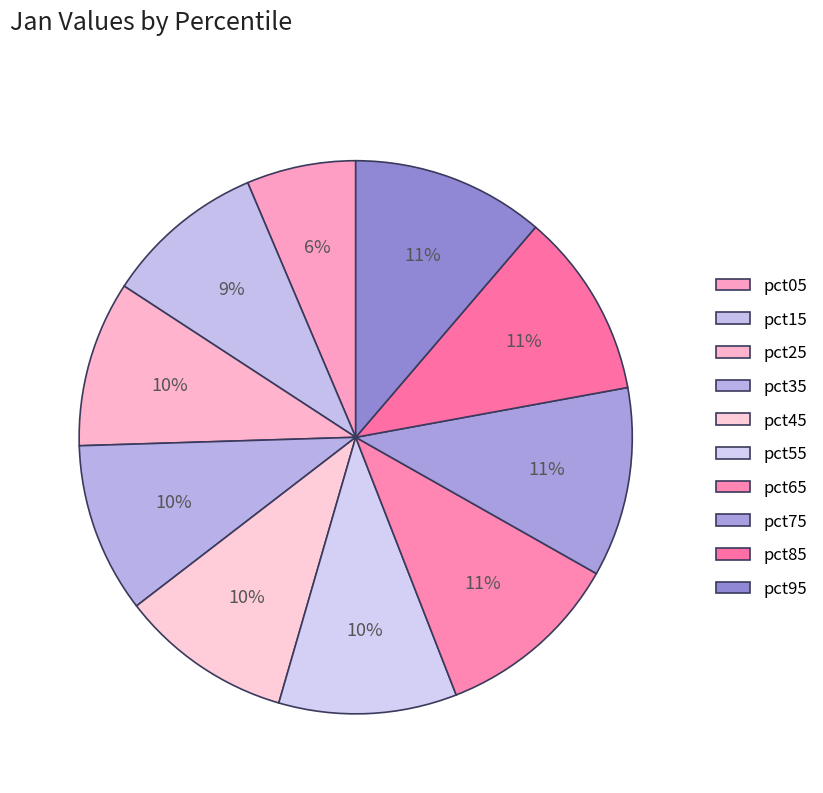

Between pct35 and pct15, which is larger?

pct35